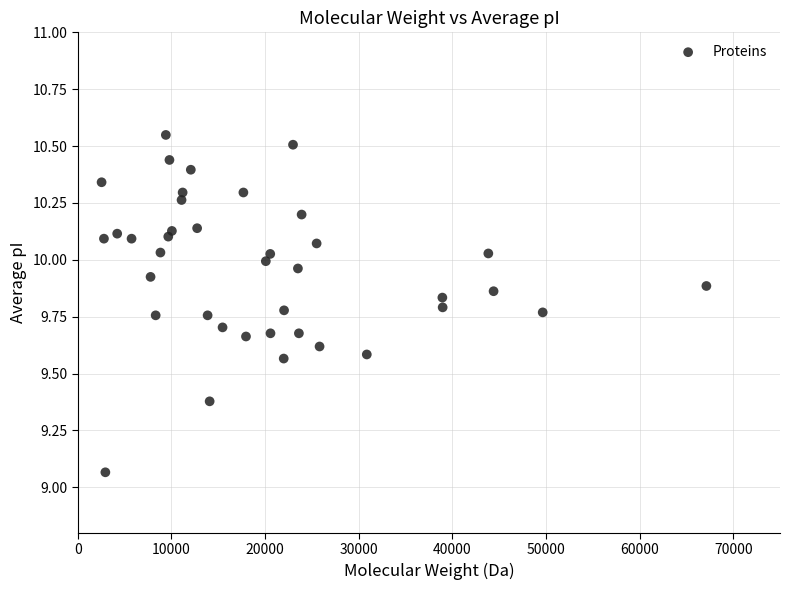

What is the range of Y values (max minus min)?

1.5